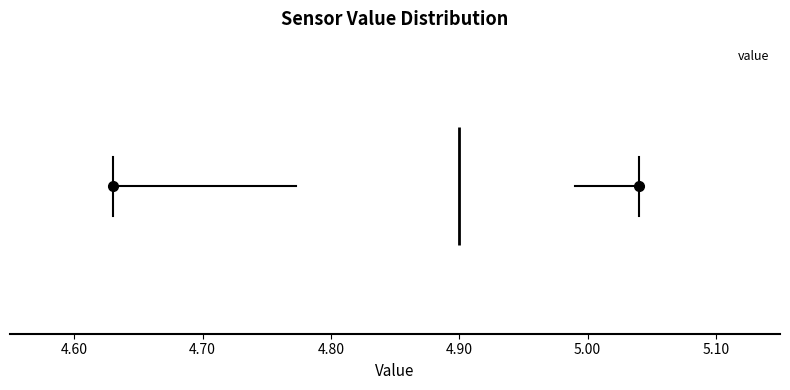

Read this box plot against the x-axis: the position of the median line, the range covered by the box, and the ends of both whiskers. The values are not printed on the chart, so give them approximately, as read against the axis.

median 4.90, box 4.77 to 4.99, whiskers 4.63 to 5.04